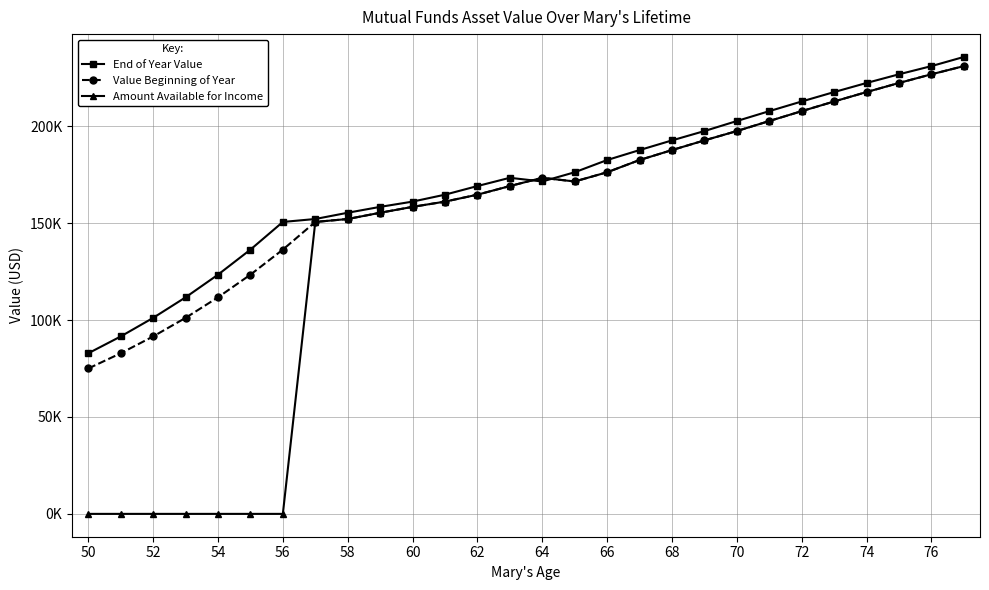

In End of Year Value, how many points are higher than both neighbors (excluding endpoints)?

1